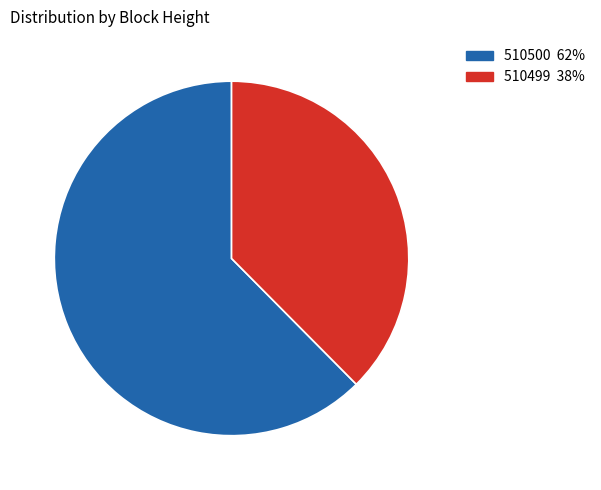

Which category accounts for the majority?

510500